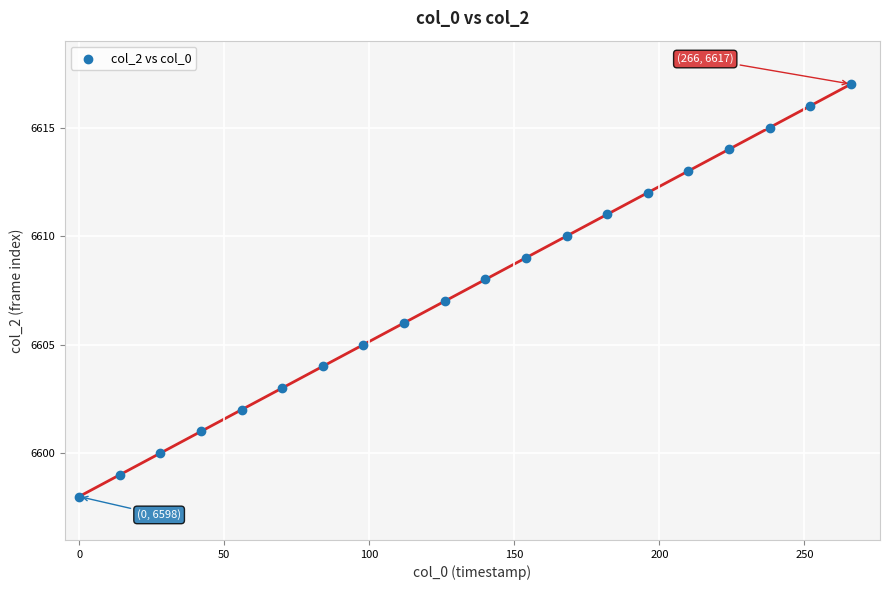

What is the range of Y values (max minus min)?

19